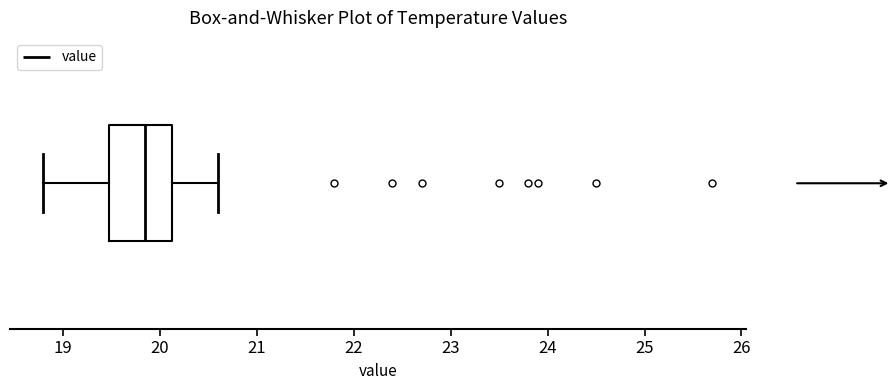

Read this box plot against the x-axis: the position of the median line, the range covered by the box, and the ends of both whiskers. The values are not printed on the chart, so give them approximately, as read against the axis.

median 19.9, box 19.5 to 20.1, whiskers 18.8 to 20.6